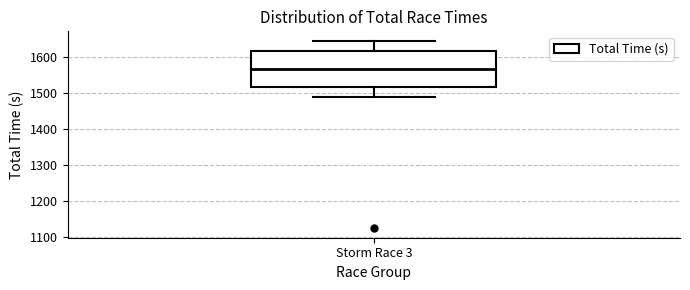

Transcribe this box plot: give where the median line is, the range the box spans, and where the two whiskers end, as read against the y-axis. The values are not printed on the chart, so give them approximately, as read against the axis.

median 1560, box 1520 to 1620, whiskers 1490 to 1640